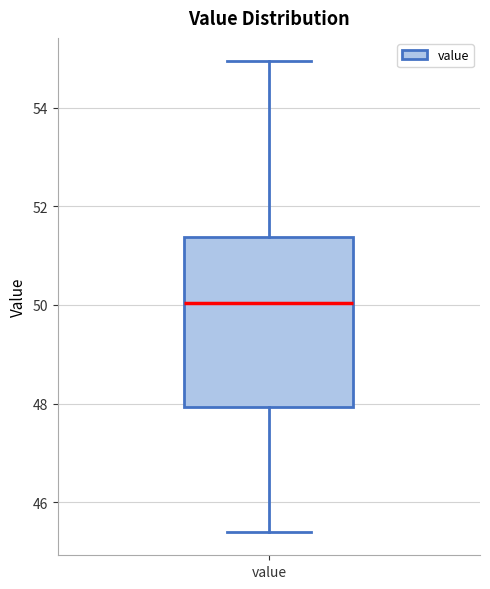

Read this box plot against the y-axis: the position of the median line, the range covered by the box, and the ends of both whiskers. The values are not printed on the chart, so give them approximately, as read against the axis.

median 50.0, box 48.0 to 51.4, whiskers 45.4 to 55.0